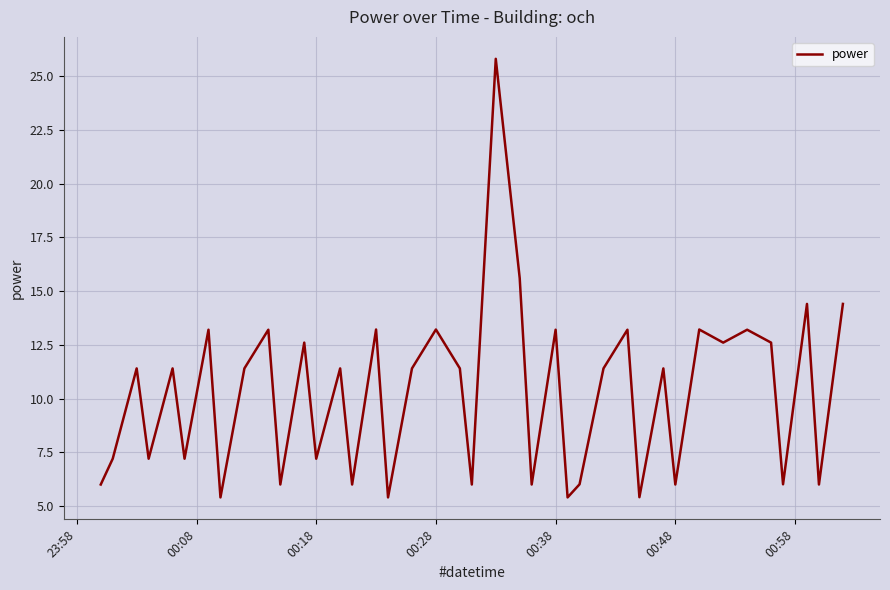

Reading left to right, what are all the values shown in this chart?

6.0	7.2	11.4	7.2	11.4	7.2	13.2	5.4	11.4	13.2	6.0	12.6	7.2	11.4	6.0	13.2	5.4	11.4	13.2	11.4	6.0	25.8	15.6	6.0	13.2	5.4	6.0	11.4	13.2	5.4	11.4	6.0	13.2	12.6	13.2	12.6	6.0	14.4	6.0	14.4